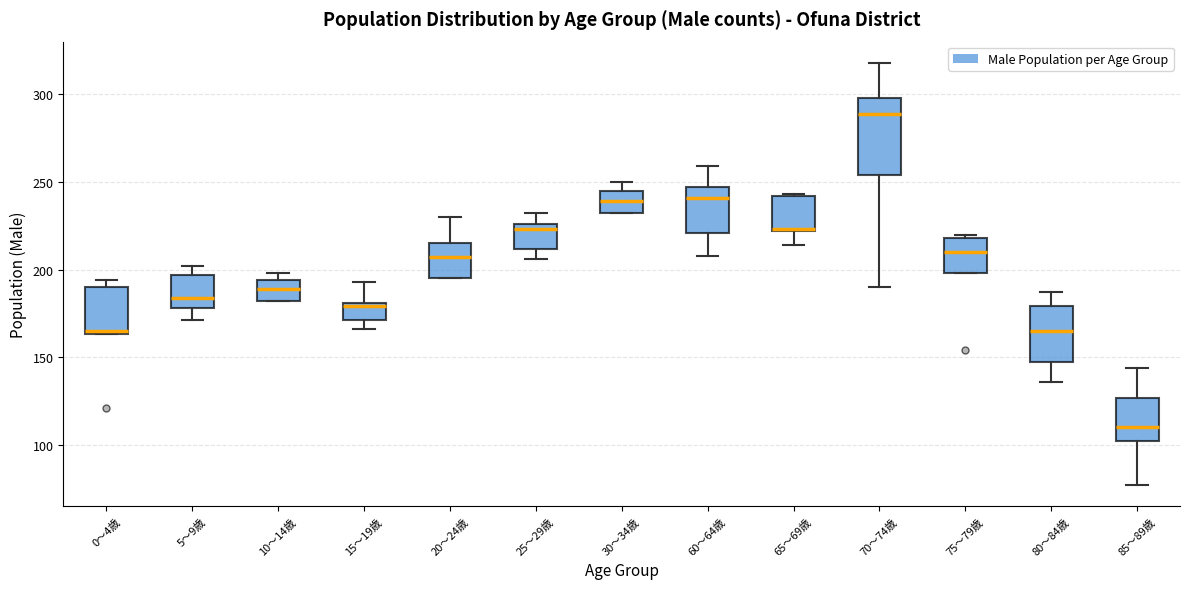

Where does the median line of the box for 30～34歳 sit on the y-axis? The values are not printed on the chart, so give them approximately, as read against the axis.

240